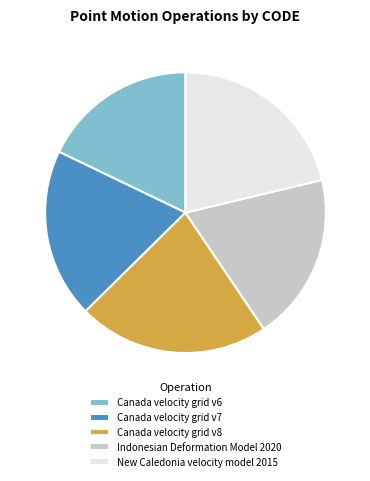

Which slice is the smallest?

Canada velocity grid v6